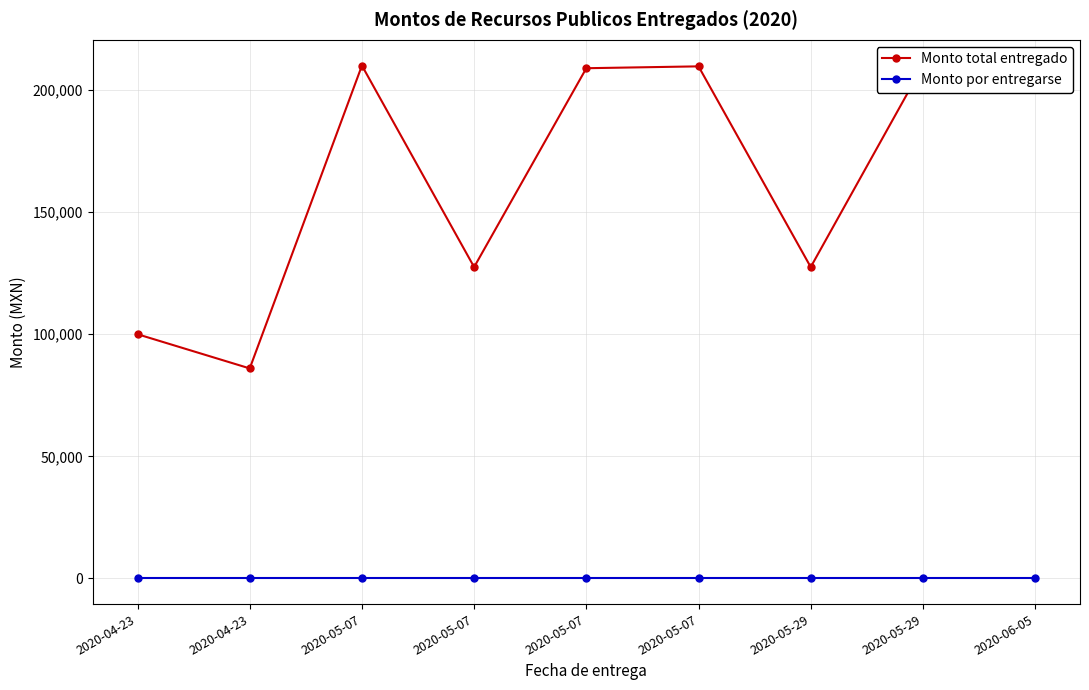

True or false: Monto por entregarse and Monto total entregado cross at least once.

False